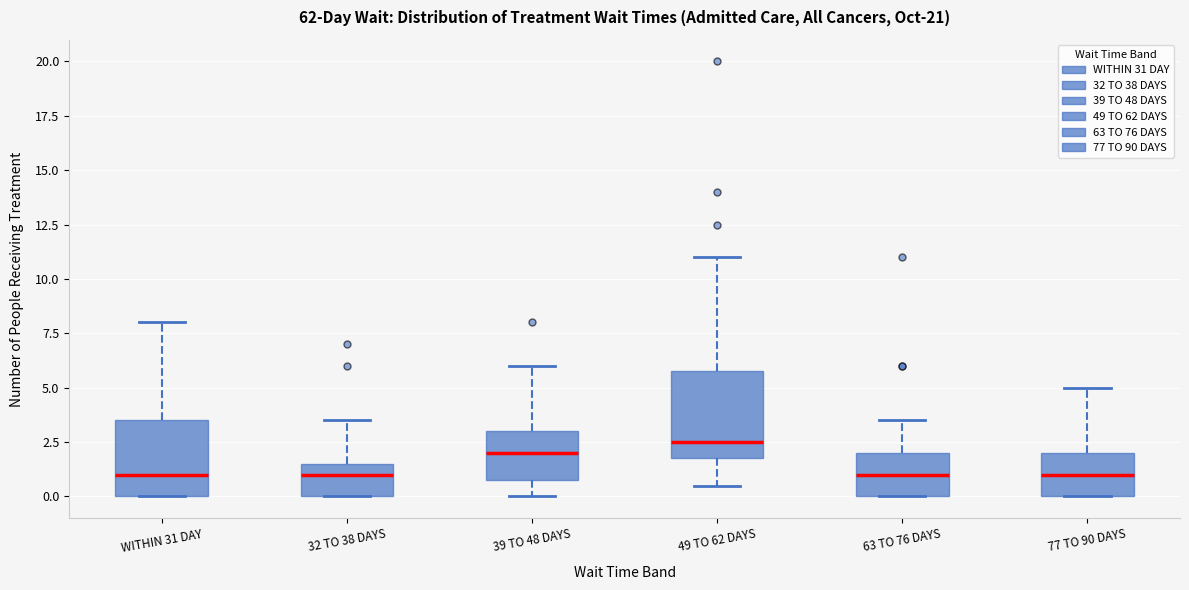

Reading left to right, read every box against the y-axis: the position of its median line, the range the box covers, and the ends of its whiskers. The values are not printed on the chart, so give them approximately, as read against the axis.

WITHIN 31 DAY: median 1.0, box 0.0 to 3.5, whiskers 0.0 to 8.0
32 TO 38 DAYS: median 1.0, box 0.0 to 1.5, whiskers 0.0 to 3.5
39 TO 48 DAYS: median 2.0, box 1.0 to 3.0, whiskers 0.0 to 6.0
49 TO 62 DAYS: median 2.5, box 2.0 to 6.0, whiskers 0.5 to 11.0
63 TO 76 DAYS: median 1.0, box 0.0 to 2.0, whiskers 0.0 to 3.5
77 TO 90 DAYS: median 1.0, box 0.0 to 2.0, whiskers 0.0 to 5.0